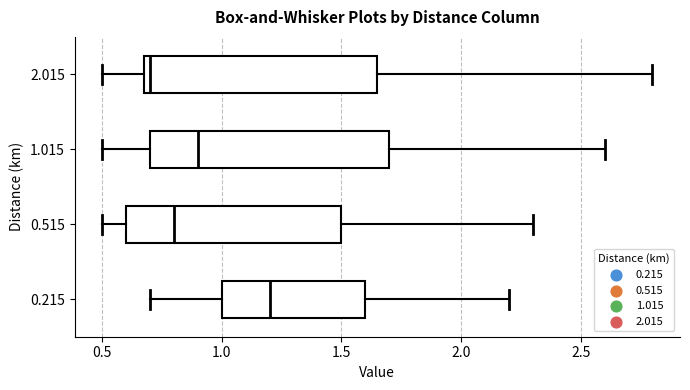

Reading bottom to top, read every box against the x-axis: the position of its median line, the range the box covers, and the ends of its whiskers. The values are not printed on the chart, so give them approximately, as read against the axis.

0.215: median 1.20, box 1.00 to 1.60, whiskers 0.70 to 2.20
0.515: median 0.80, box 0.60 to 1.50, whiskers 0.50 to 2.30
1.015: median 0.90, box 0.70 to 1.70, whiskers 0.50 to 2.60
2.015: median 0.70 (just right of the box's left edge), box 0.70 to 1.65, whiskers 0.50 to 2.80